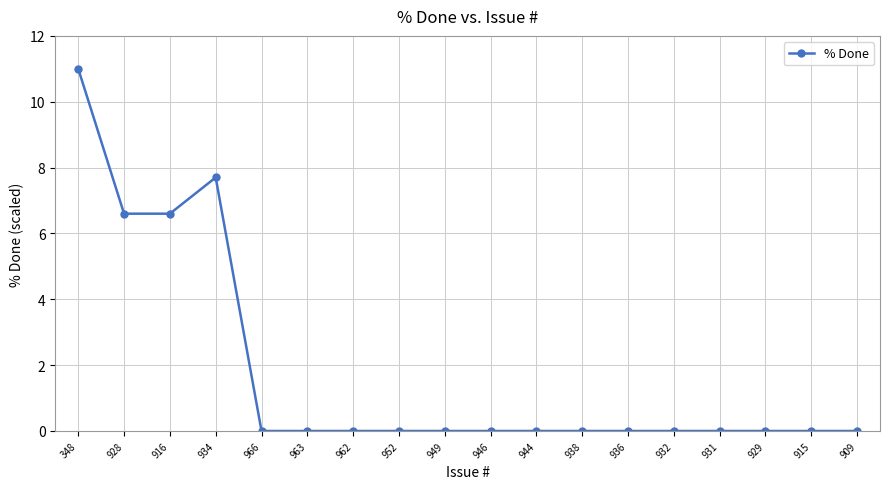

Which has a higher value, 348 or 928?

348